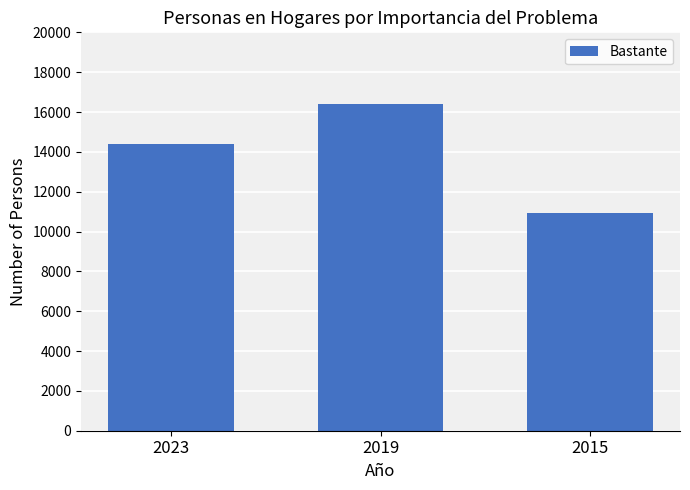

Reading right to left, list all the values displayed in this chart.

10909.6	16410.8	14384.1